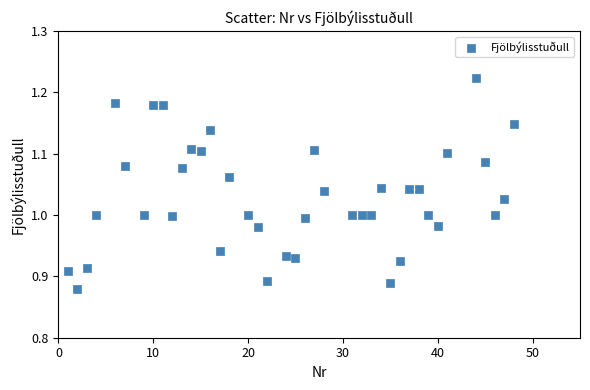

What is the range of X values (max minus min)?

47.0